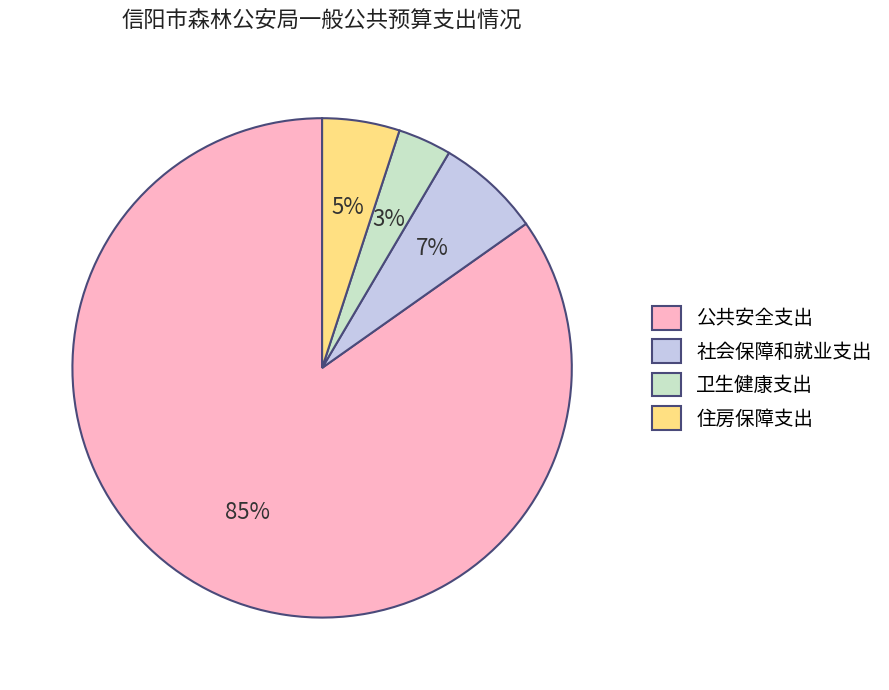

Rank the categories by value from highest to lowest.

公共安全支出, 社会保障和就业支出, 住房保障支出, 卫生健康支出